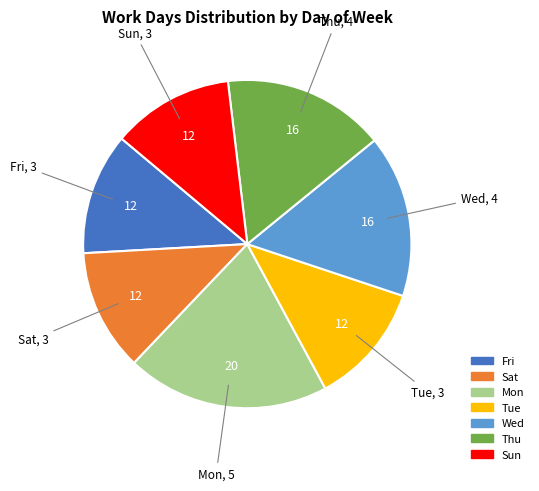

The Mon slice represents 20% of the pie. True or false?

True